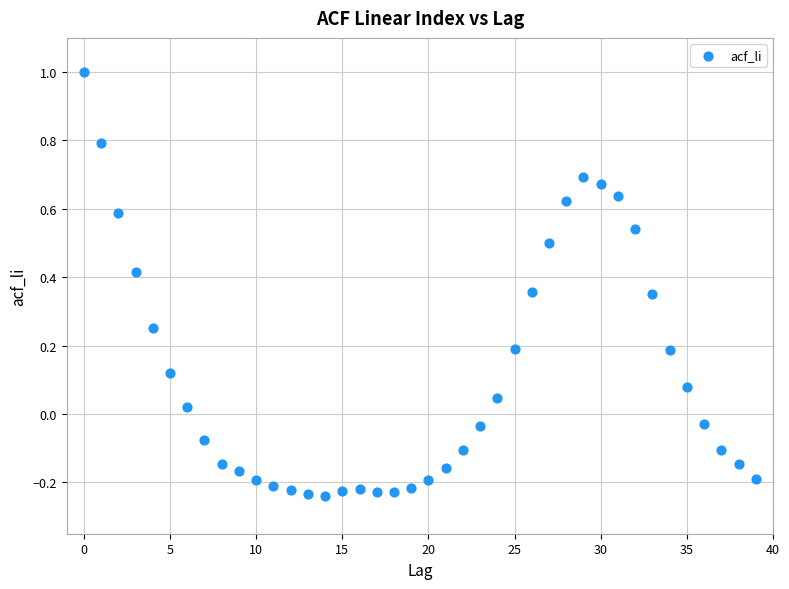

What is the range of Y values (max minus min)?

1.2